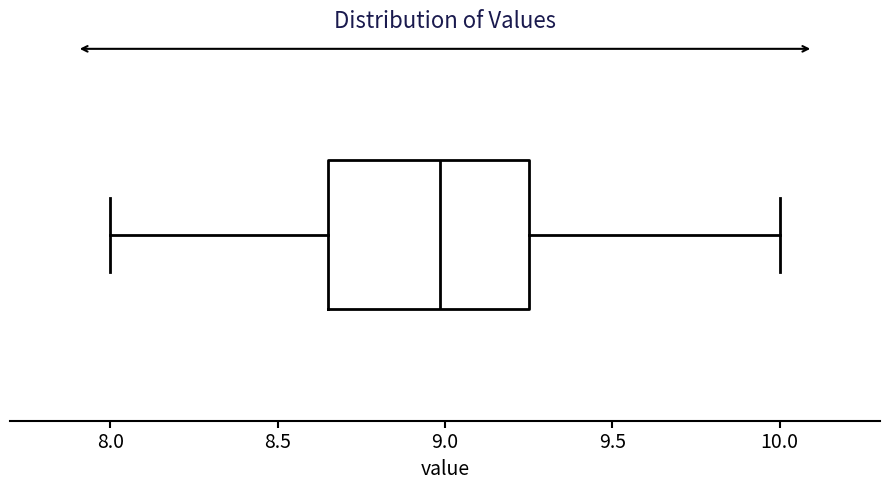

Transcribe this box plot: give where the median line is, the range the box spans, and where the two whiskers end, as read against the x-axis. The values are not printed on the chart, so give them approximately, as read against the axis.

median 9.00, box 8.65 to 9.25, whiskers 8.00 to 10.00